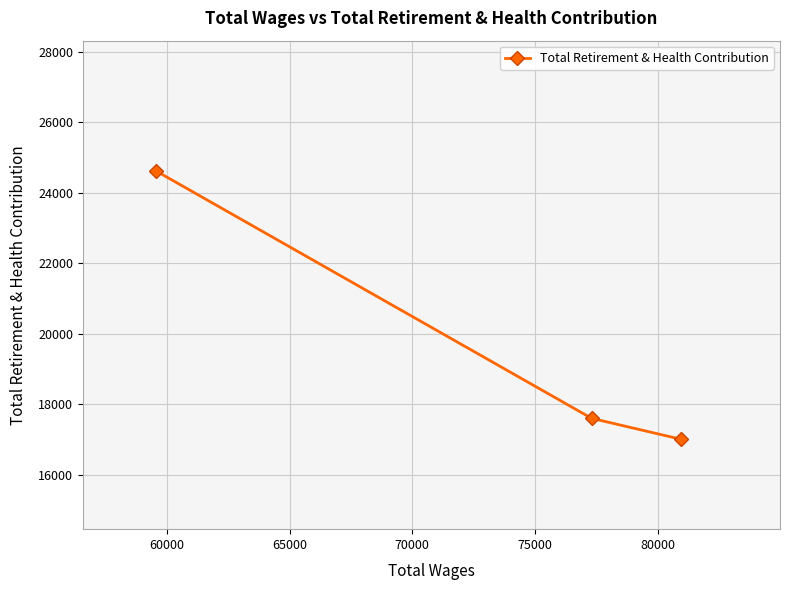

What is the minimum value shown in the chart?

17009